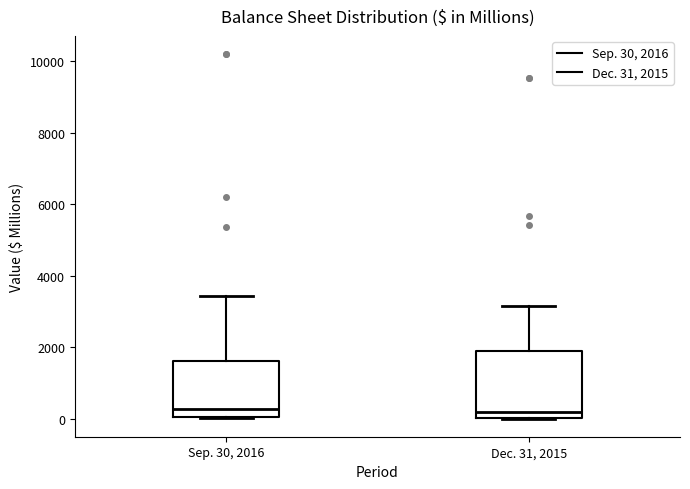

Where is the lower edge of the box for Dec. 31, 2015 on the y-axis? The values are not printed on the chart, so give them approximately, as read against the axis.

0